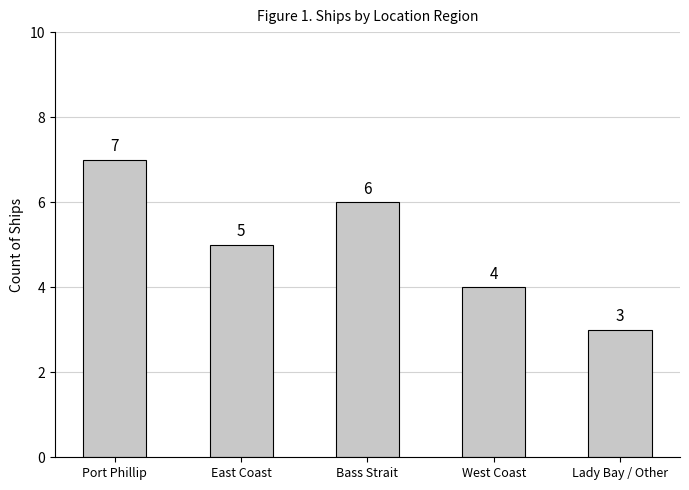

The chart shows a value of 11 at Port Phillip. True or false?

False